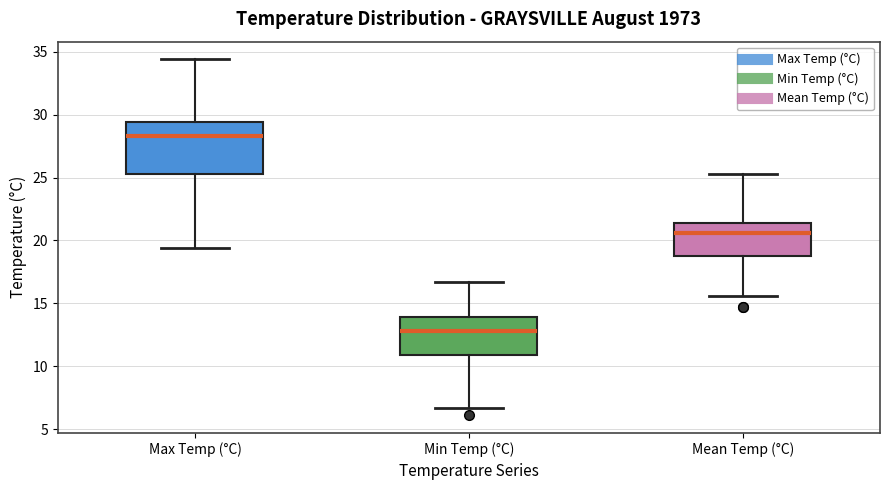

Comparing the boxes themselves (not the whiskers), which one is the tallest?

Max Temp (°C)